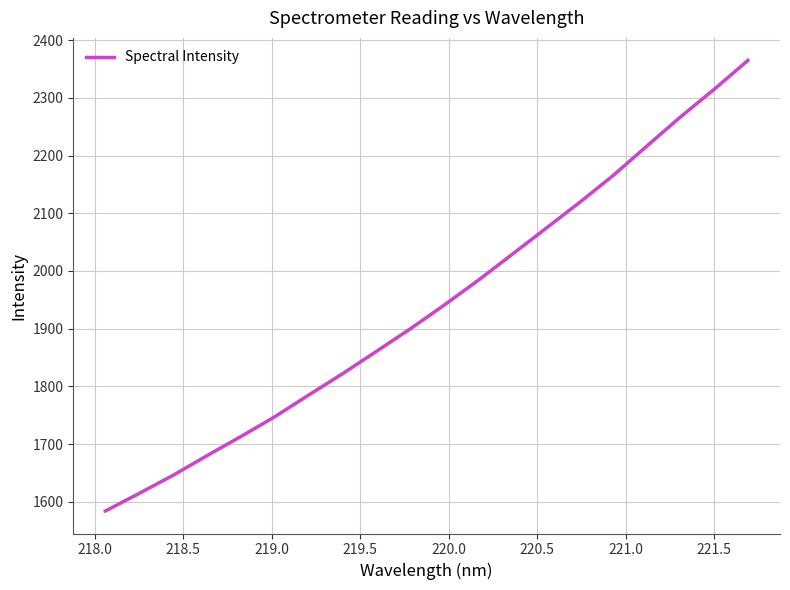

What is the greatest value displayed?

2364.9